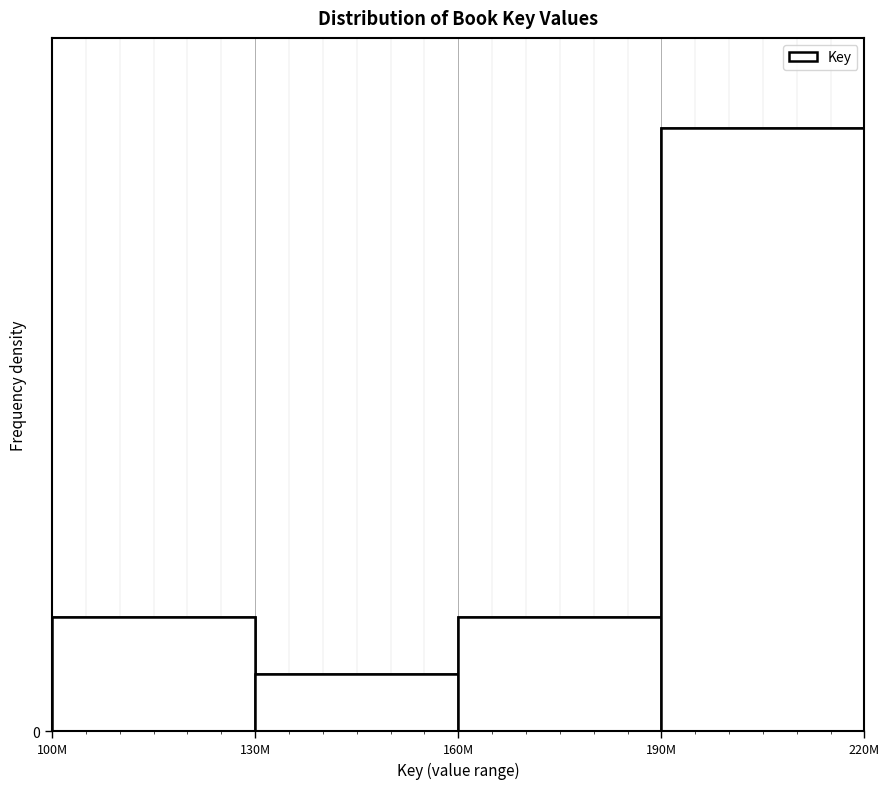

Are the bars horizontal?

No